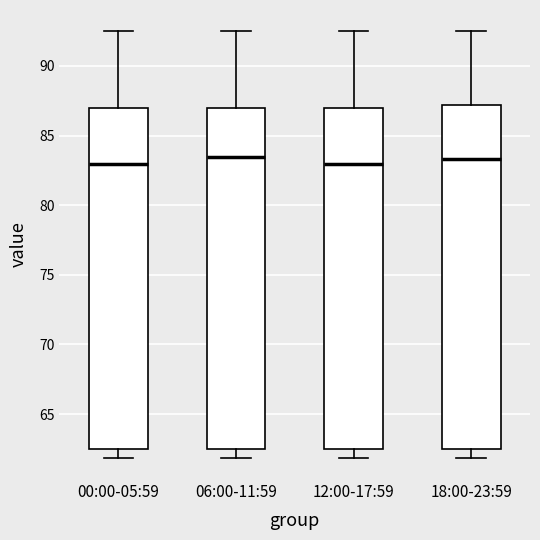

Reading left to right, read every box against the y-axis: the position of its median line, the range the box covers, and the ends of its whiskers. The values are not printed on the chart, so give them approximately, as read against the axis.

00:00-05:59: median 83.0, box 62.5 to 87.0, whiskers 62.0 to 92.5
06:00-11:59: median 83.5, box 62.5 to 87.0, whiskers 62.0 to 92.5
12:00-17:59: median 83.0, box 62.5 to 87.0, whiskers 62.0 to 92.5
18:00-23:59: median 83.5, box 62.5 to 87.0, whiskers 62.0 to 92.5